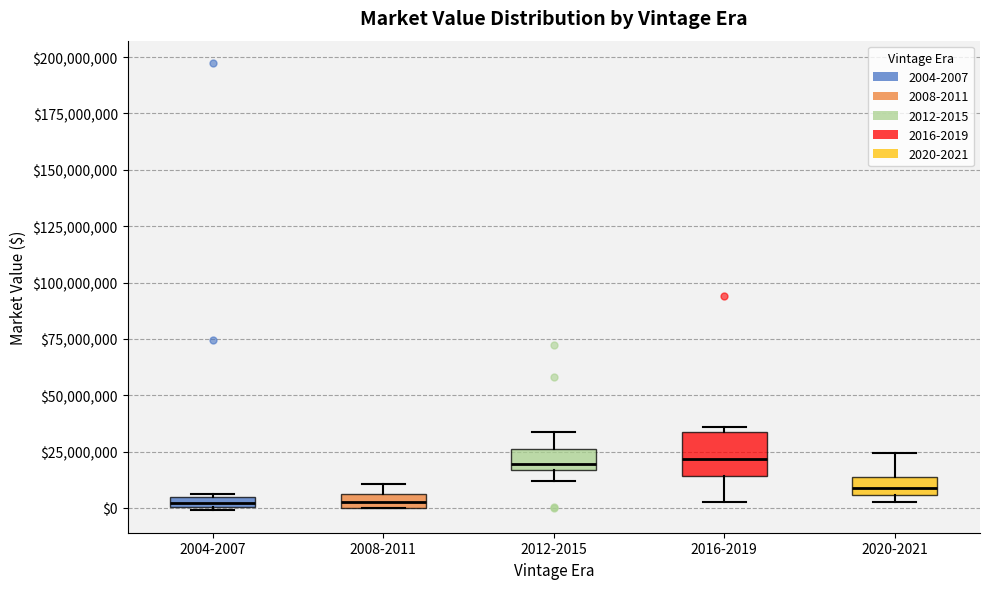

Which box is the tallest, from its lower edge to its upper edge?

2016-2019